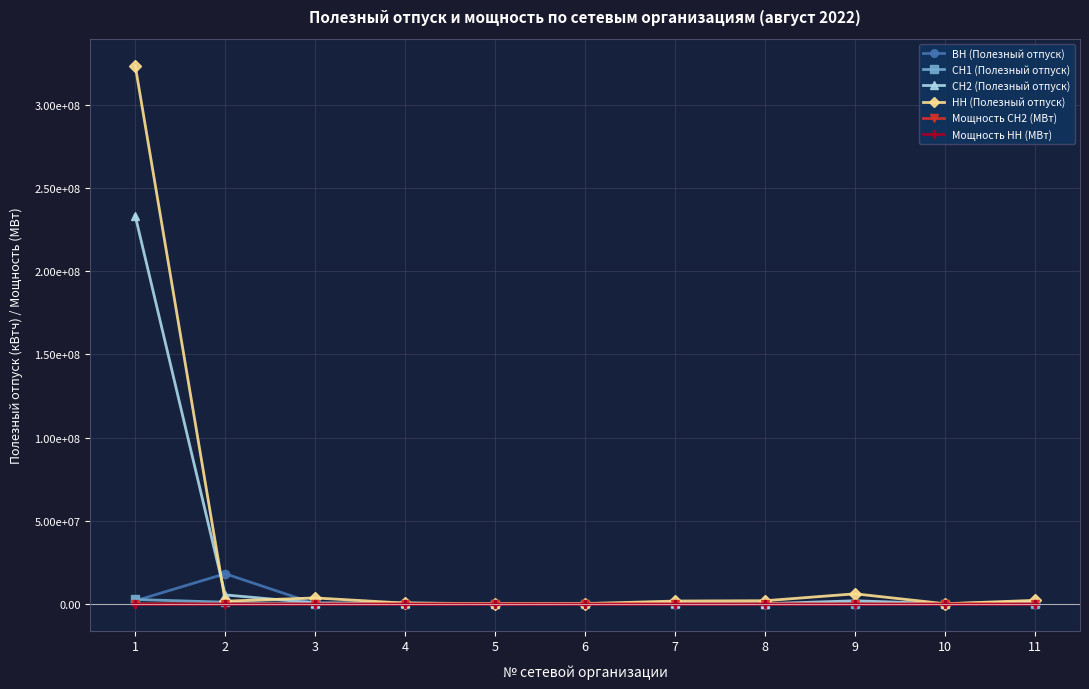

Rank the series by their maximum value, from lowest to highest.

Мощность НН (МВт), Мощность СН2 (МВт), СН1 (Полезный отпуск), ВН (Полезный отпуск), СН2 (Полезный отпуск), НН (Полезный отпуск)